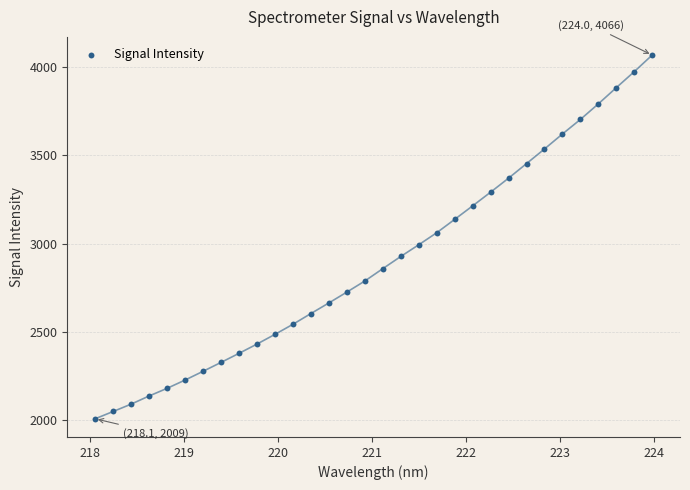

What is the range of X values (max minus min)?

5.9